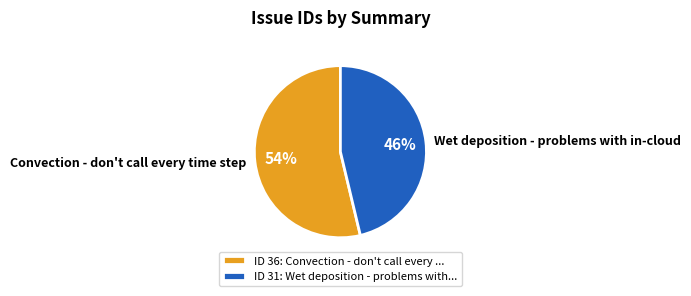

What percentage is the Wet deposition - problems with in-cloud slice, to the nearest percent?

46%